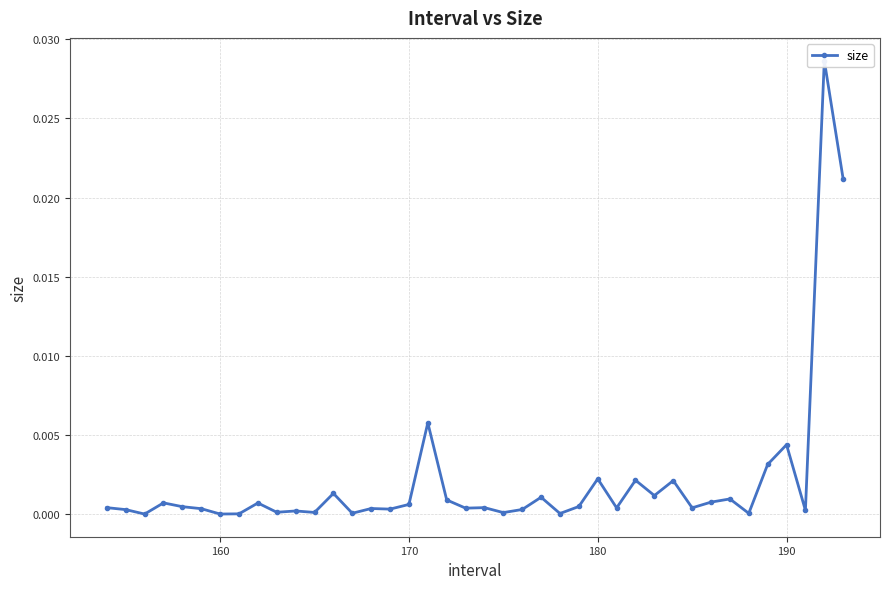

How many interior local peaks (higher than both neighbors) does the data have?

14